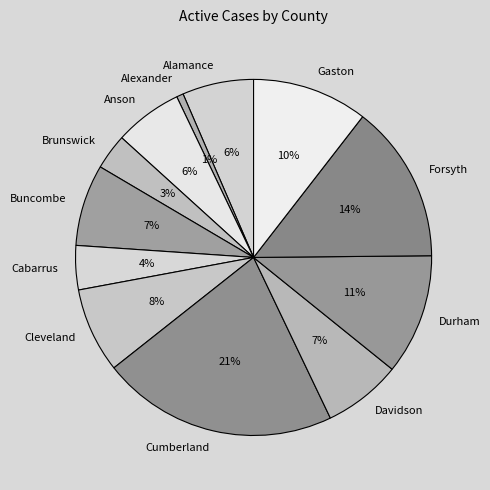

Is there a majority slice in this chart?

No